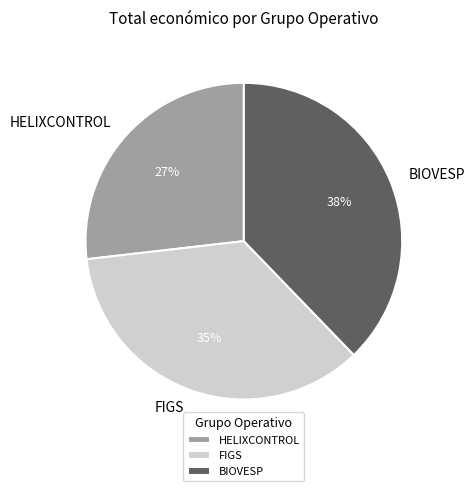

To the nearest percent, what is the difference between the largest and smallest slice percentages?

11%